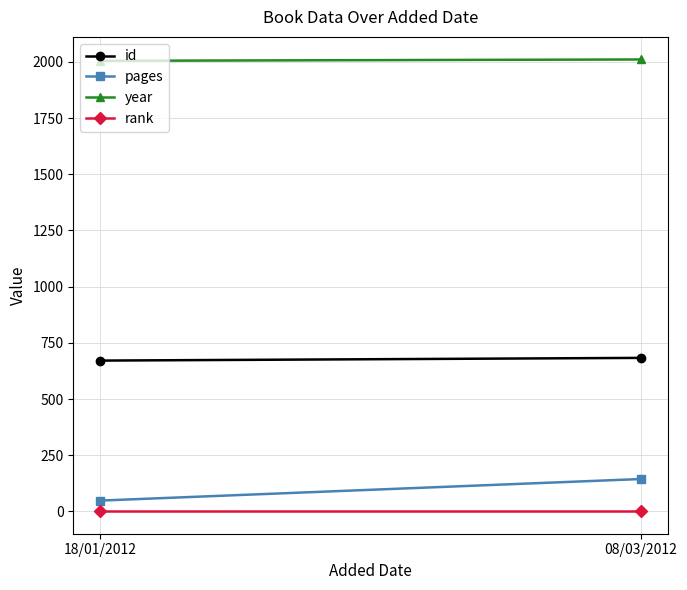

The rank series shows 1 at 18/01/2012. True or false?

True